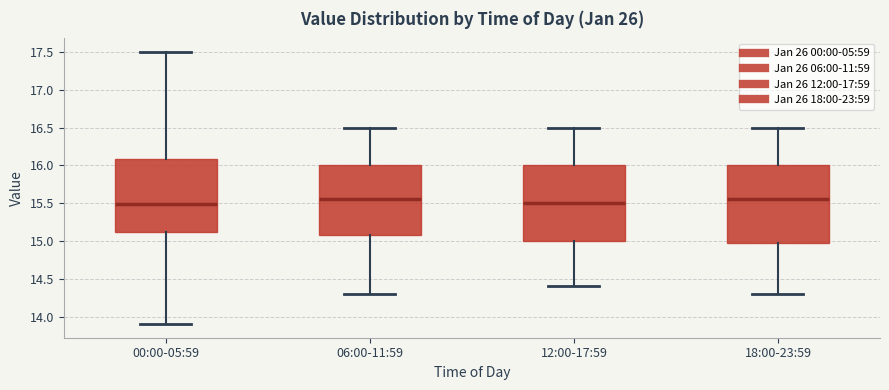

Where does the median line of the box for 18:00-23:59 sit on the y-axis? The values are not printed on the chart, so give them approximately, as read against the axis.

15.55